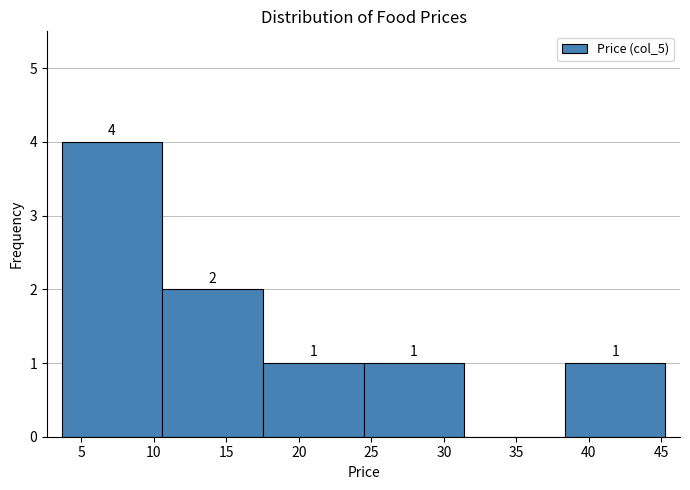

Over which range of the x-axis is the bar tallest?

3.5 to 10.5